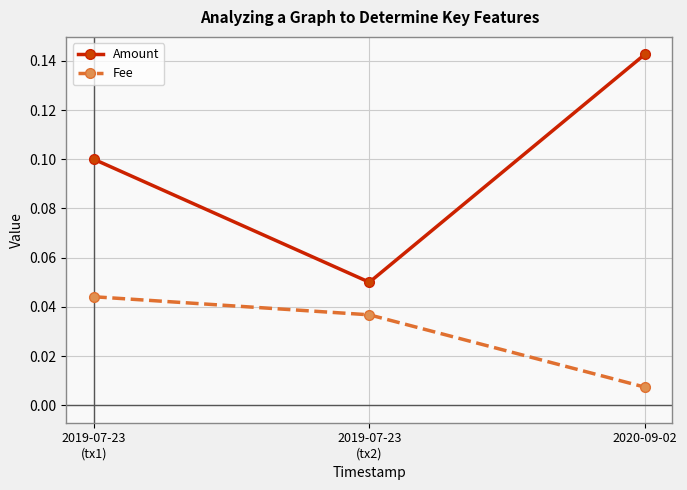

Where is Fee nearest to the value 0?

2020-09-02